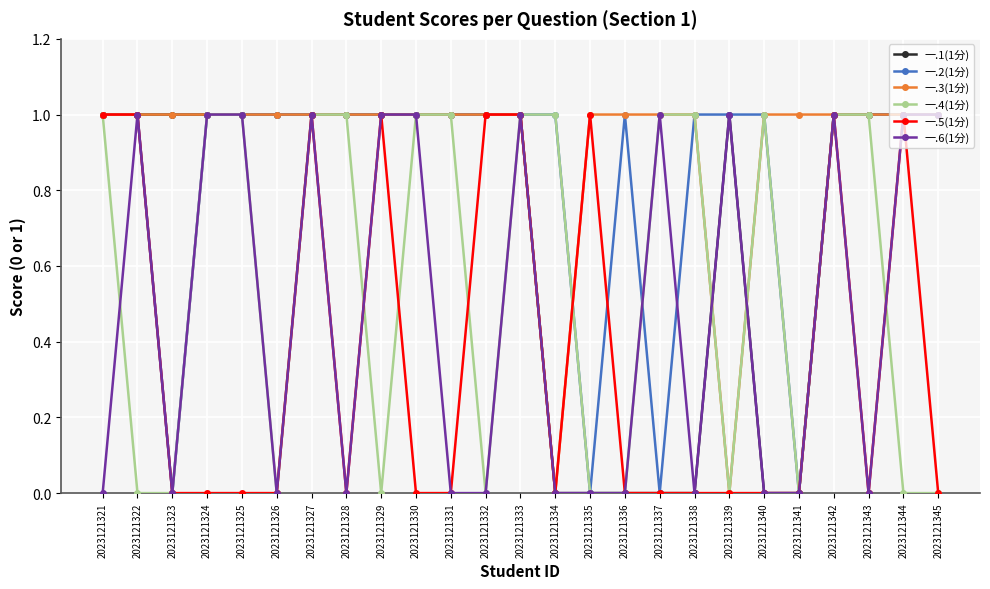

Does the chart display data point markers on the line(s)?

Yes